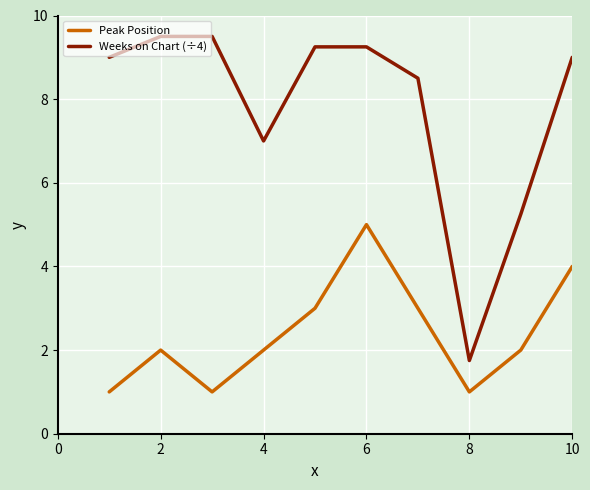

Which series has the largest total across all categories?

Weeks on Chart (÷4)